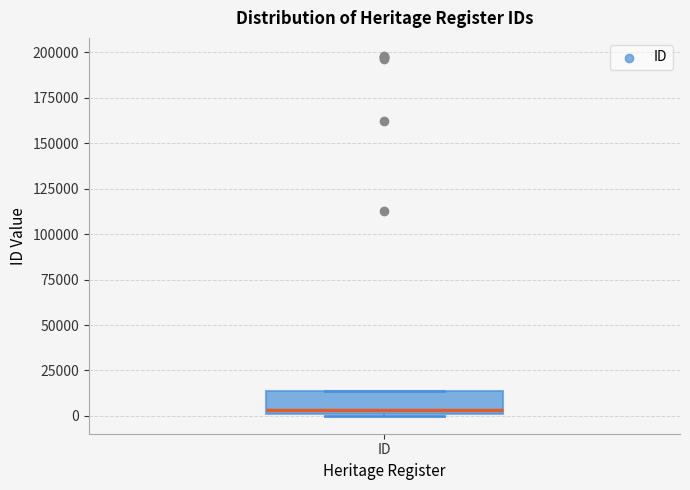

Transcribe this box plot: give where the median line is, the range the box spans, and where the two whiskers end, as read against the y-axis. The values are not printed on the chart, so give them approximately, as read against the axis.

median 5000, box 0 to 15000, whiskers 0 to 15000